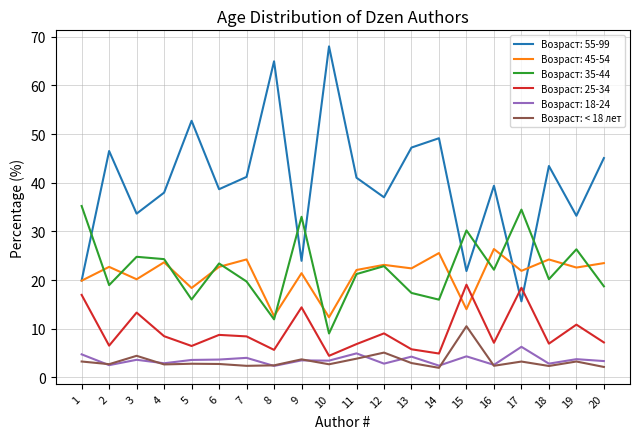

At which category does the chart reach its peak across all series?

10